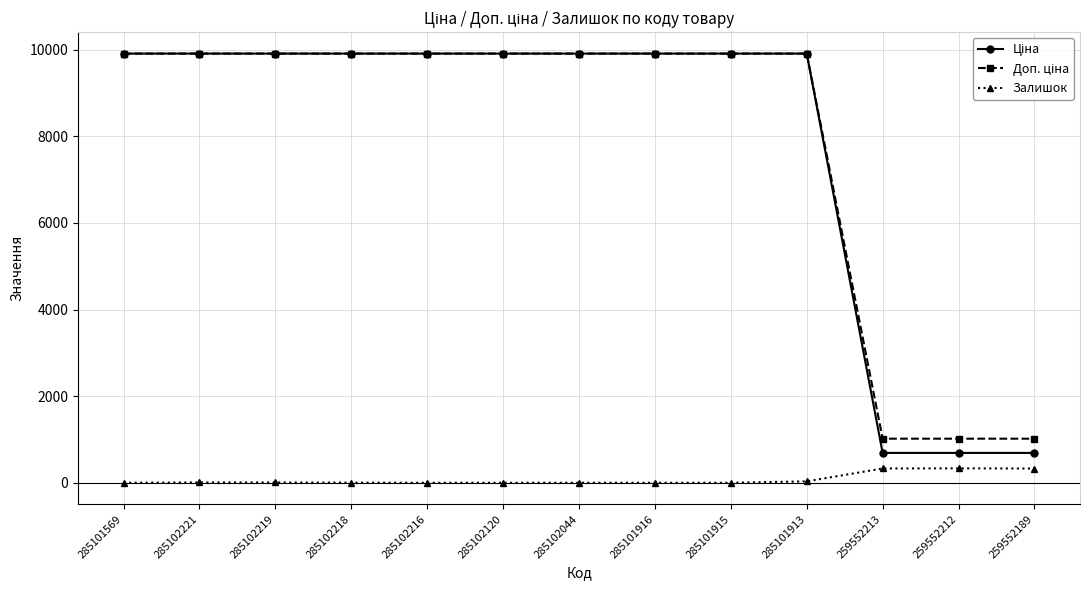

What is the total value across all series at 259552212?

2039.9